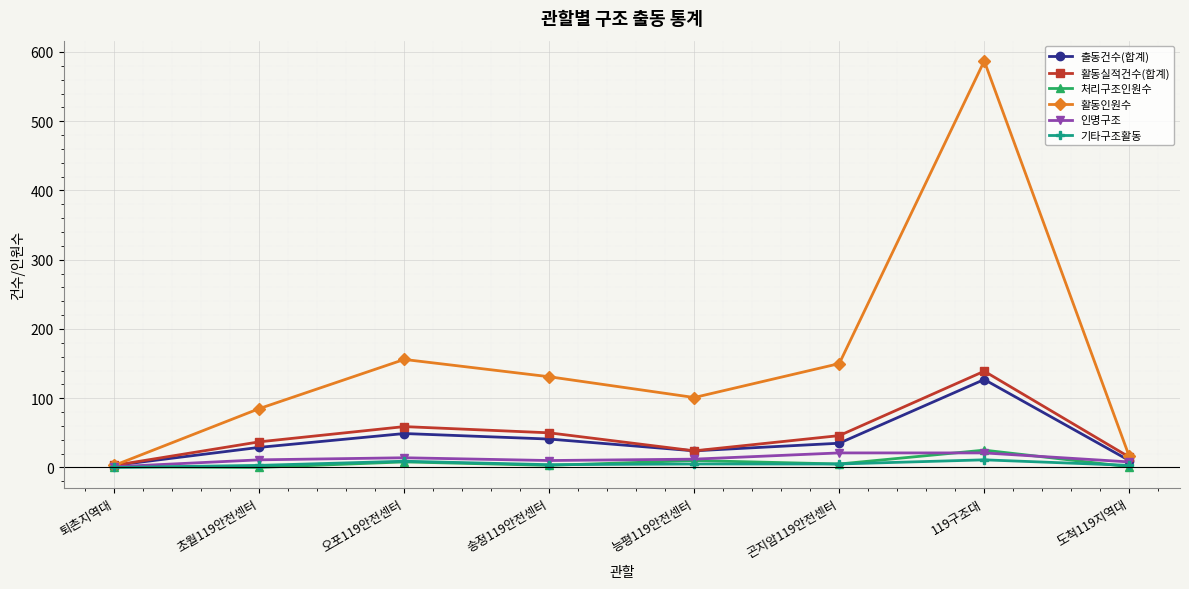

How many interior local valleys does the 출동건수(합계) series have?

1